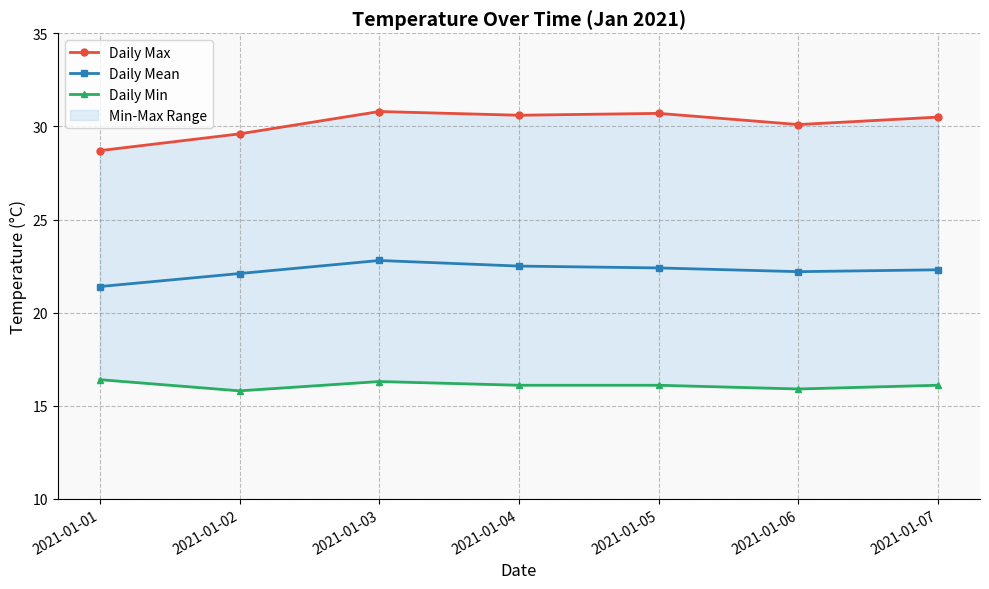

True or false: Daily Min has a value of 16.1 at 2021-01-05.

True